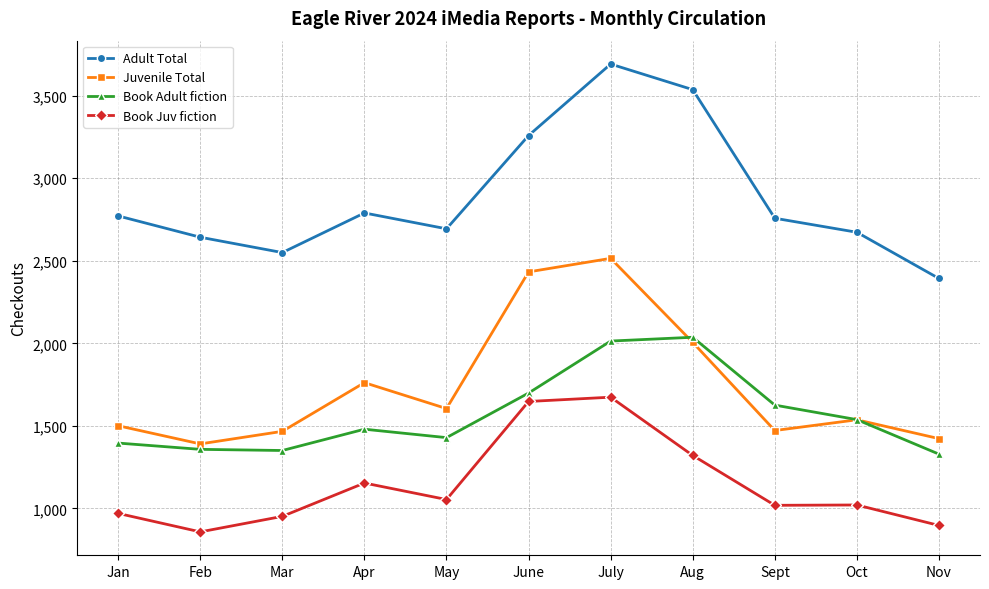

True or false: Juvenile Total and Book Juv fiction intersect in this chart.

False